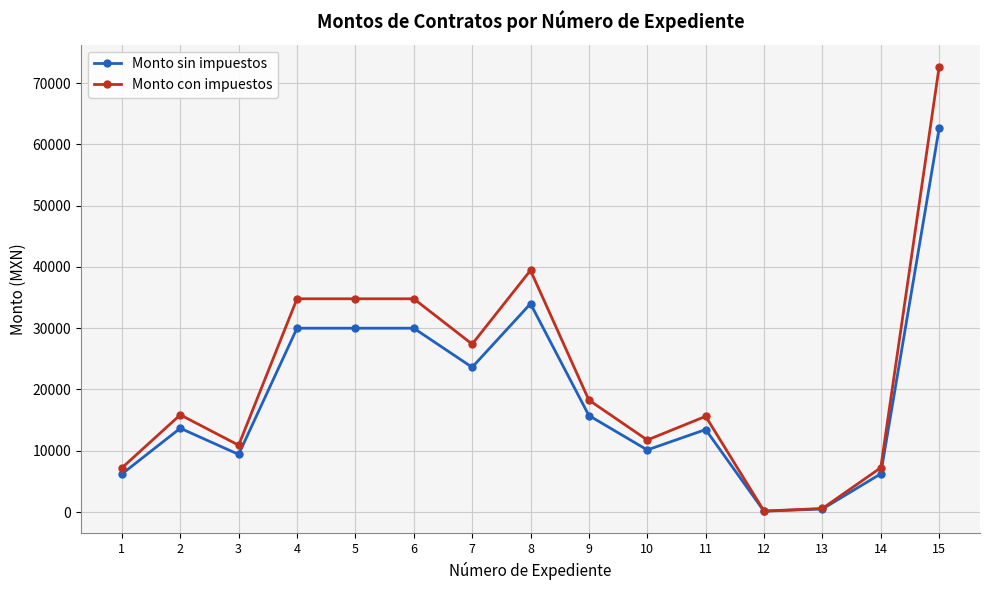

Where does the Monto sin impuestos series first go above 13674?

2